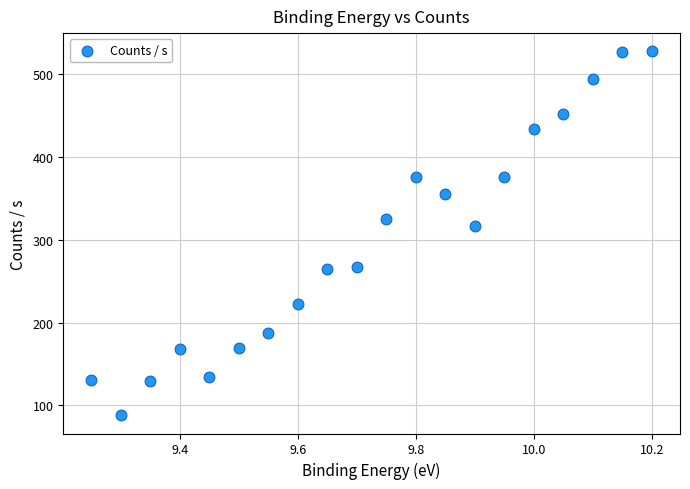

What is the range of Y values (max minus min)?

439.9